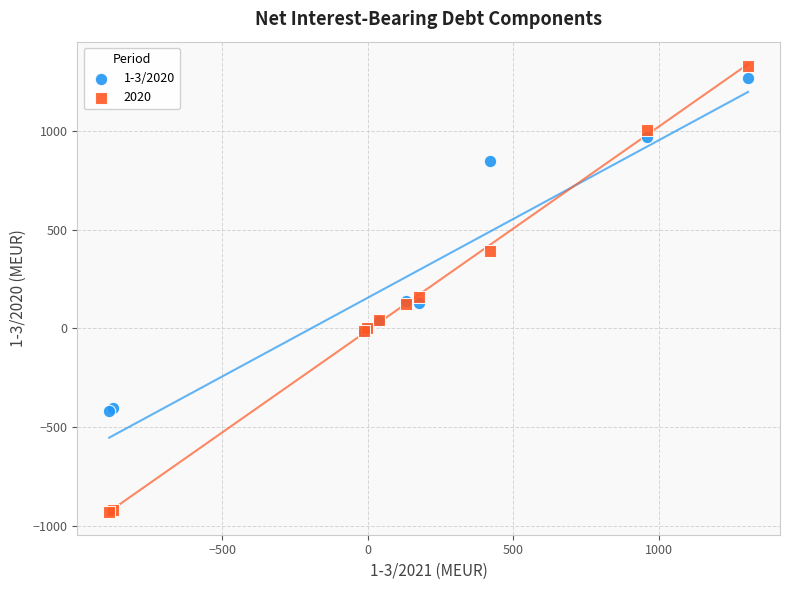

Which series has the widest spread of Y values?

2020